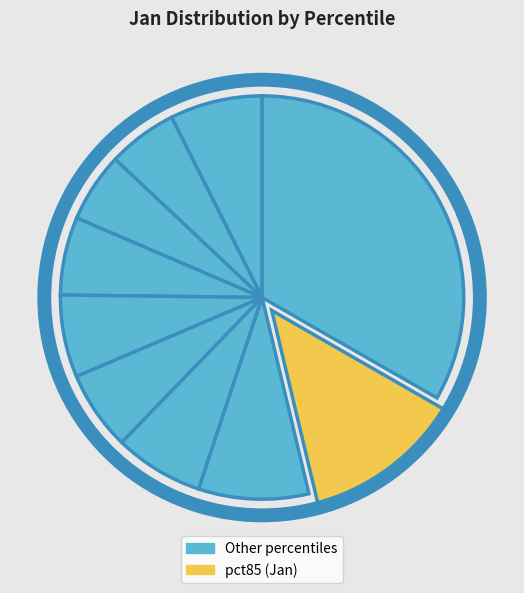

How many slices are in this pie chart?

10